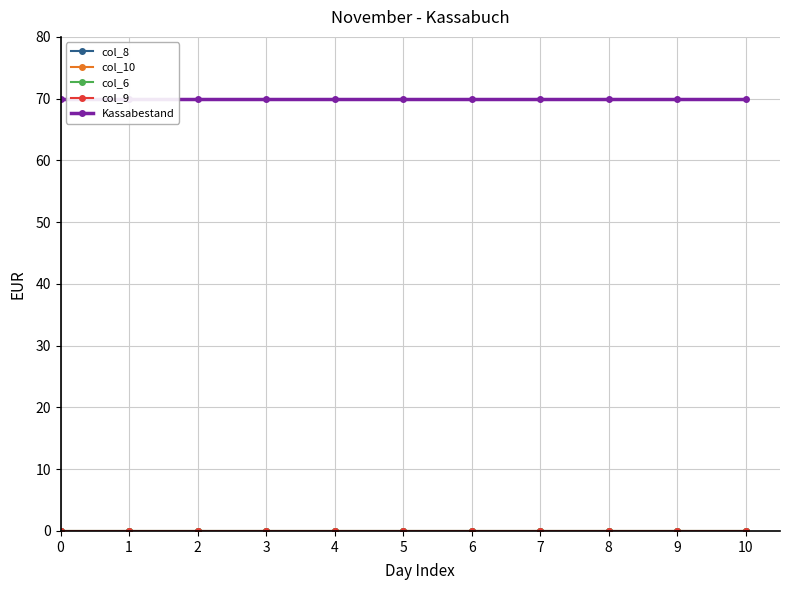

What are all the series names shown in the legend?

col_8, col_10, col_6, col_9, Kassabestand